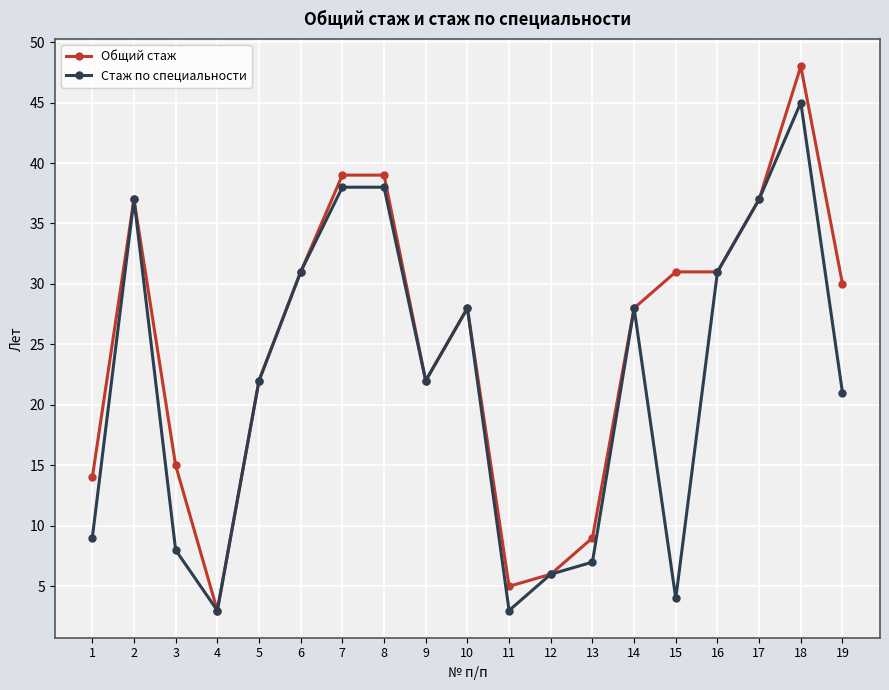

True or false: Общий стаж has more than 0 points higher than both neighbors.

True